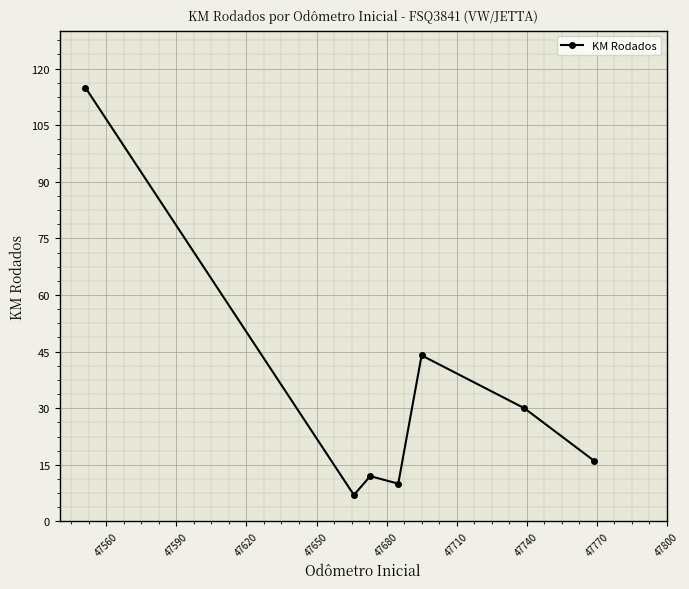

Count the number of categories in the chart.

7